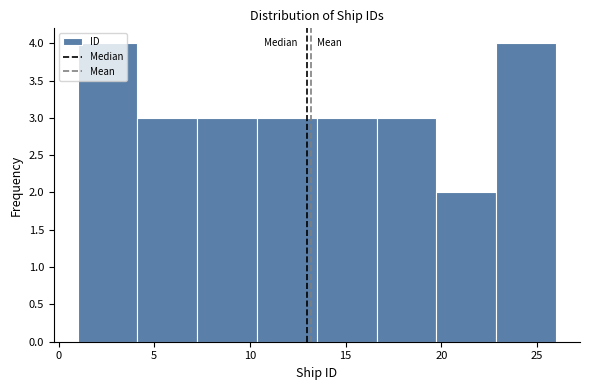

Reading left to right, transcribe this chart: for each bar, give the range it covers on the x-axis and its height. Neither the bar edges nor the heights are printed on the chart, so give them approximately, as read against the axes.

1.0 to 4.0: 4
4.0 to 7.5: 3
7.5 to 10.5: 3
10.5 to 13.5: 3
13.5 to 16.5: 3
16.5 to 20.0: 3
20.0 to 23.0: 2
23.0 to 26.0: 4